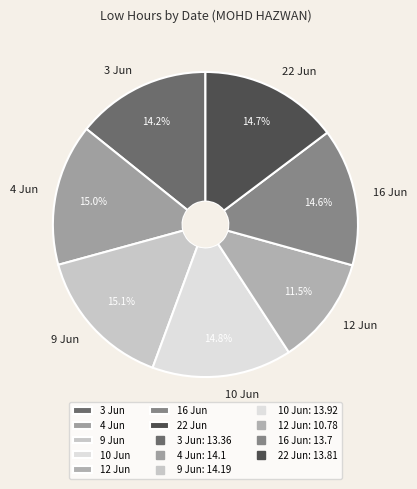

What percentage is the 16 Jun slice, to the nearest percent?

15%